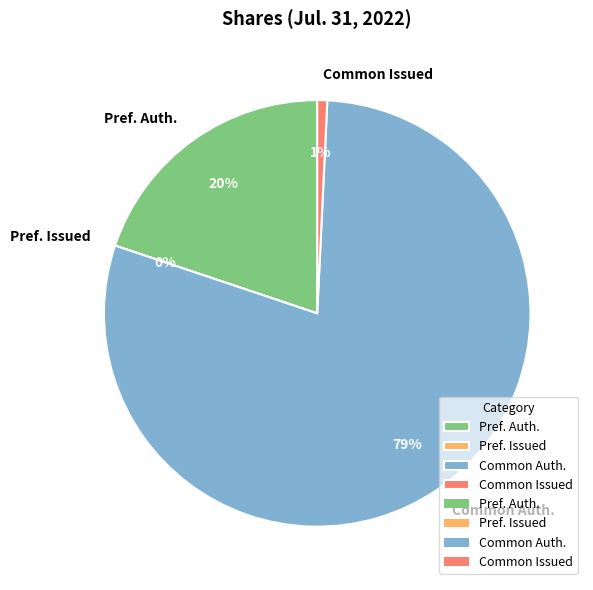

How many slices are in this pie chart?

4